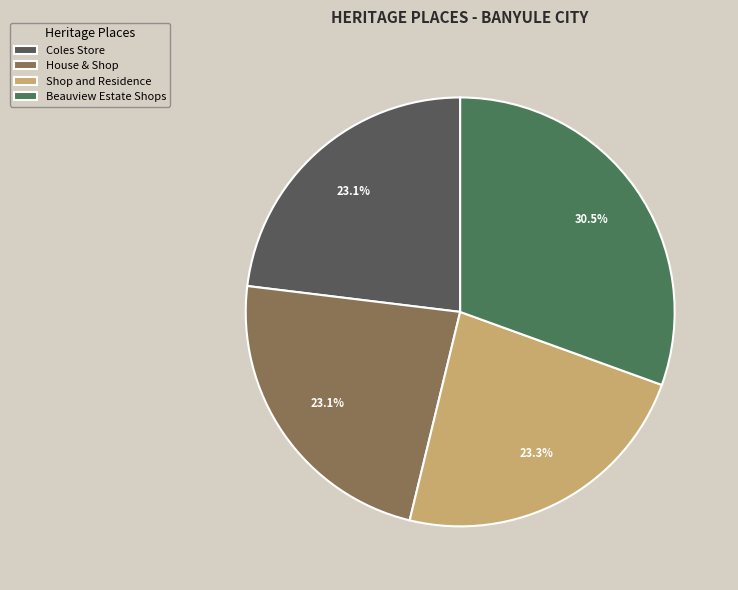

How many segments does this pie chart have?

4